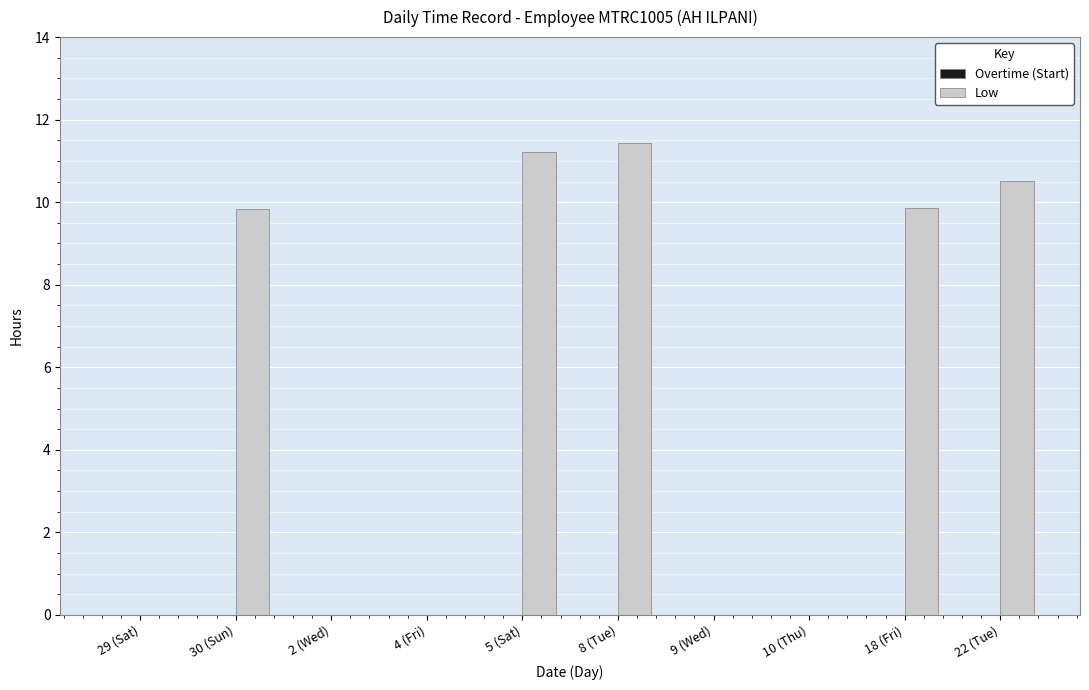

The chart shows a value of 3.5 at 22 (Tue). True or false?

False